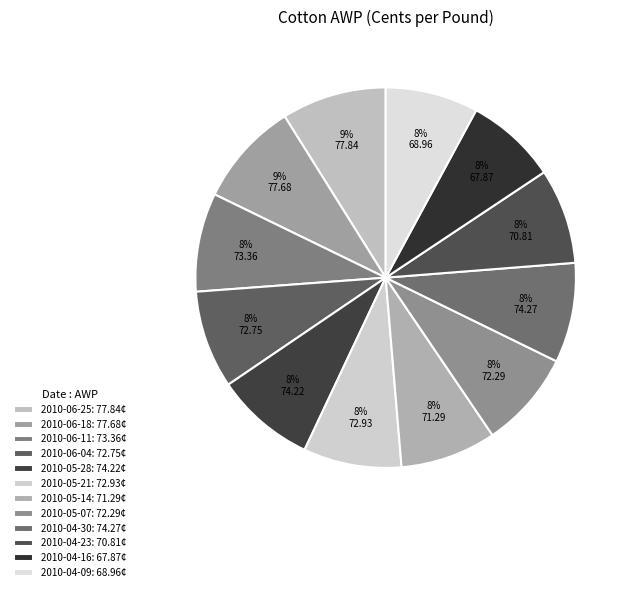

Which has a higher value, 2010-04-23 or 2010-05-21?

2010-05-21